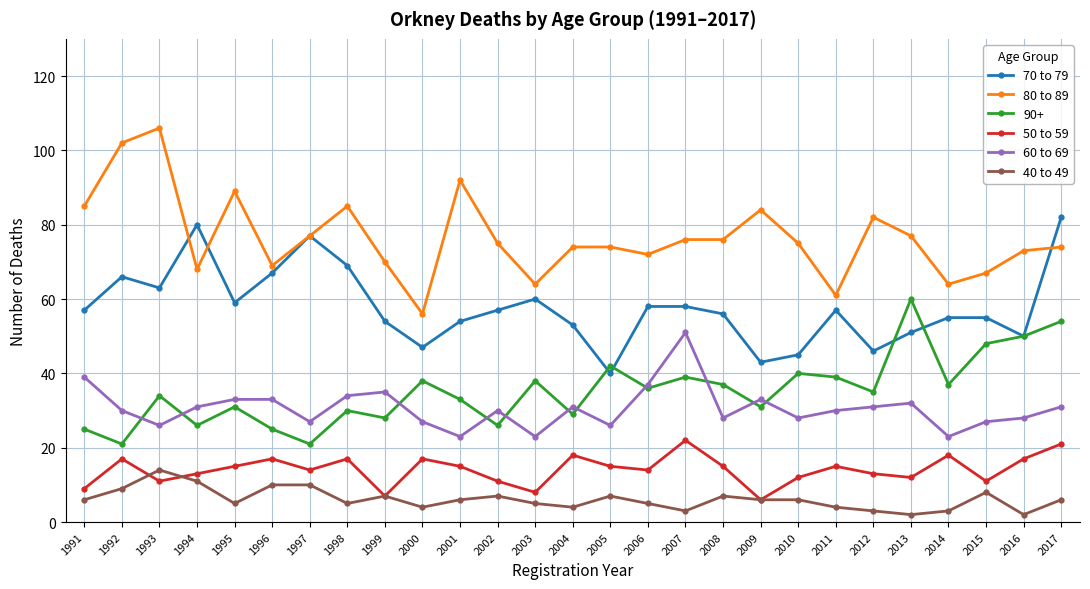

What is the sum of all 40 to 49 values?

165